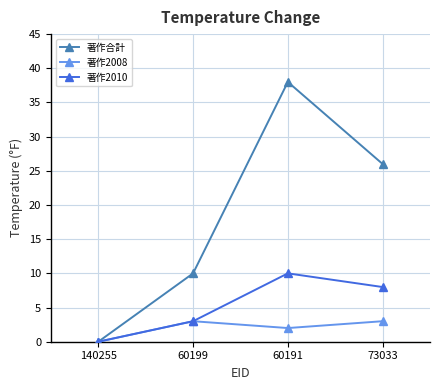

The value of 著作2008 at 60199 is 3. True or false?

True